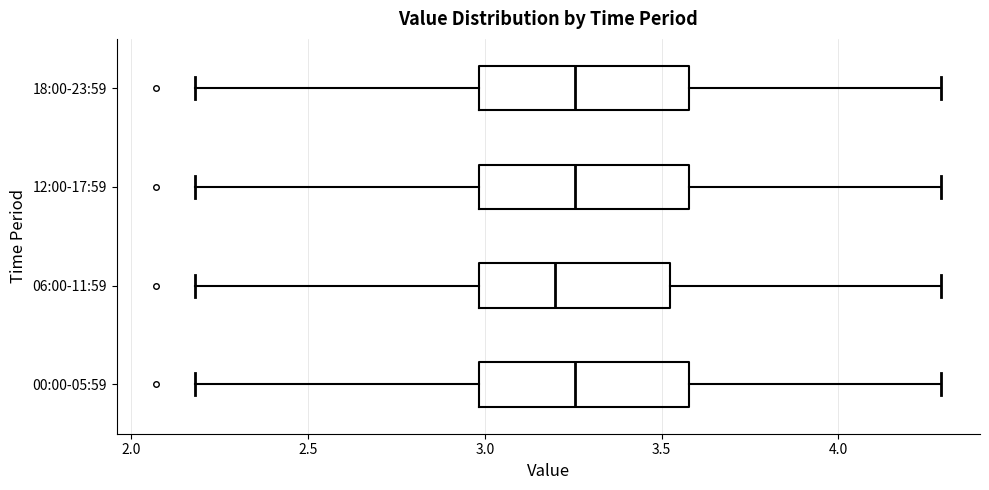

Where is the right edge of the box for 18:00-23:59 on the x-axis? The values are not printed on the chart, so give them approximately, as read against the axis.

3.60